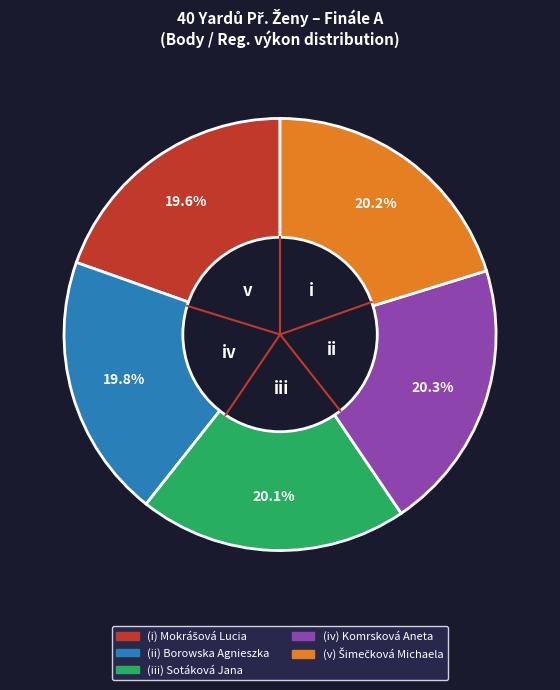

Does any single category account for the majority?

No